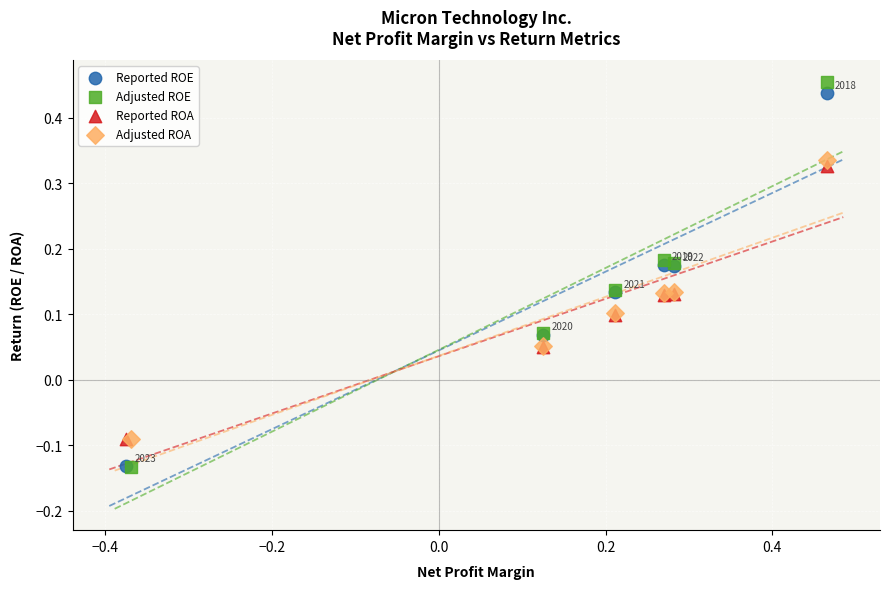

Which series has the largest Y range (max minus min)?

Adjusted ROE